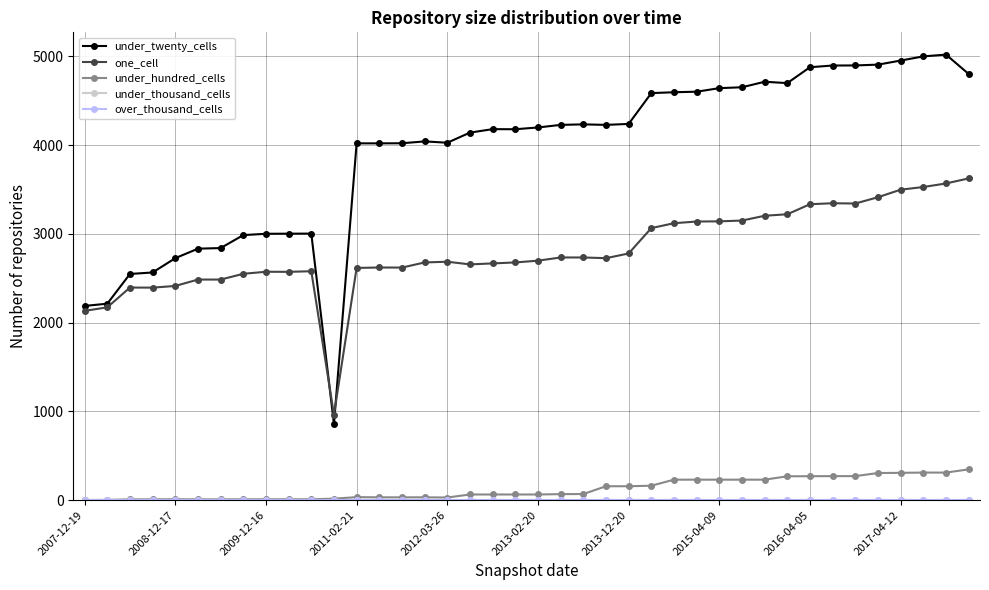

Does the chart have visible grid lines?

Yes